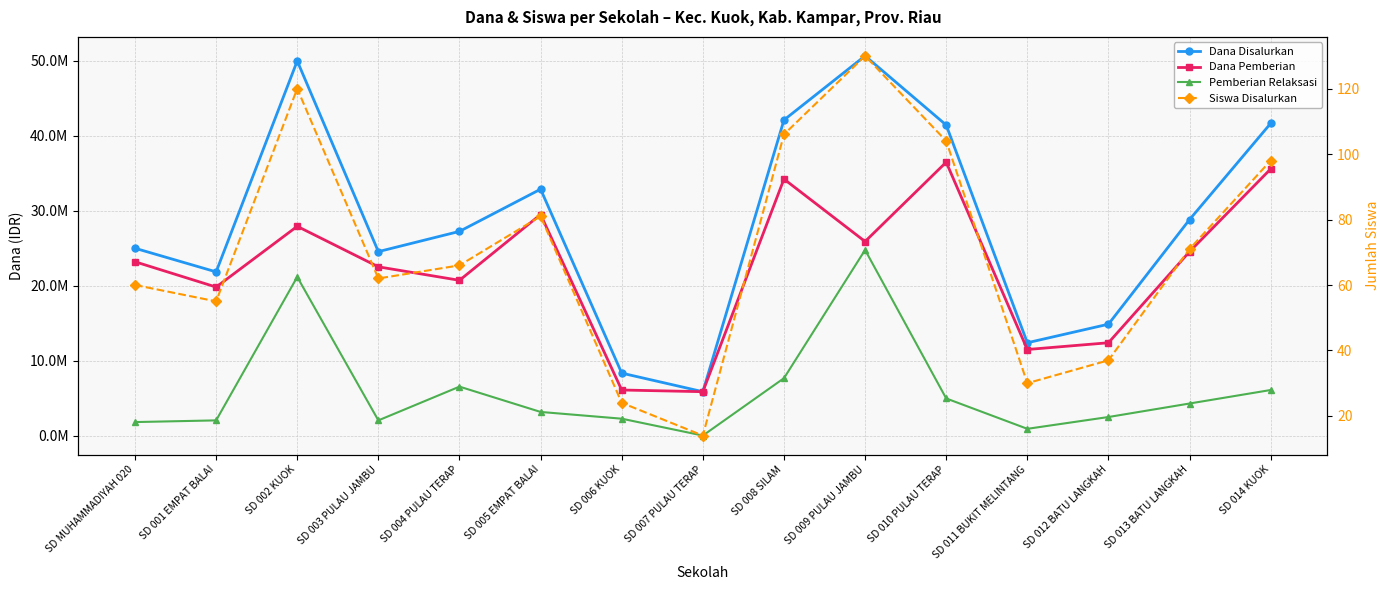

Where is the first local minimum for Dana Pemberian?

SD 001 EMPAT BALAI